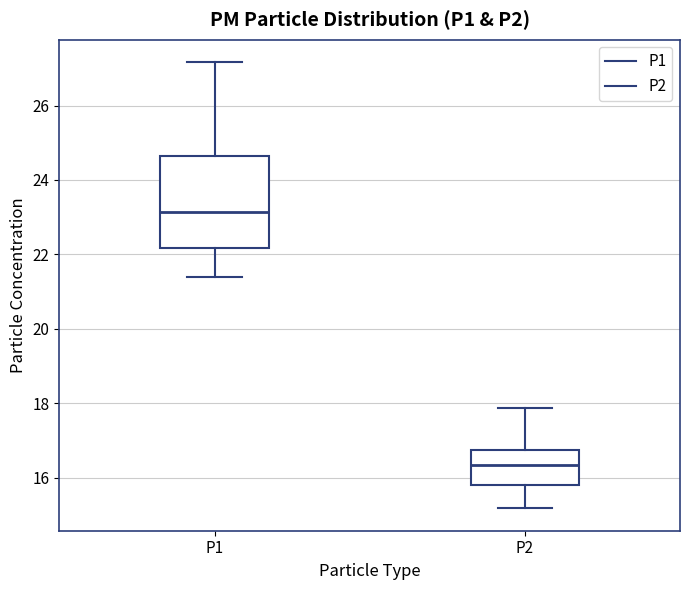

Comparing the boxes themselves (not the whiskers), which one is the tallest?

P1